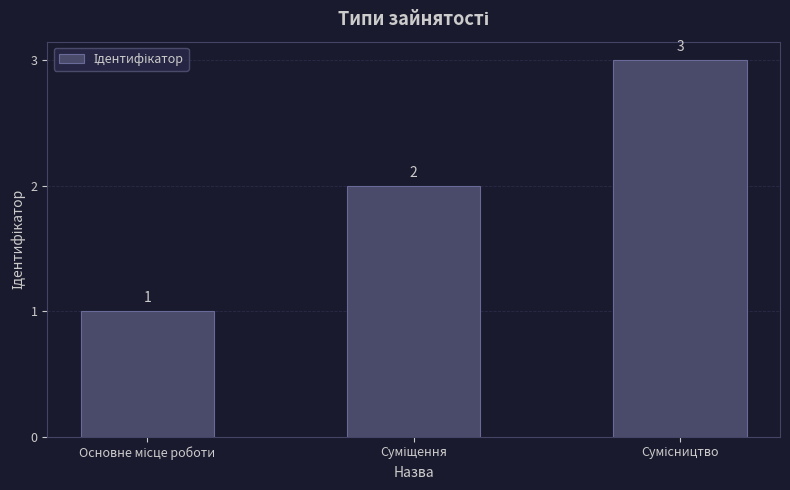

What is the sum of all values?

6